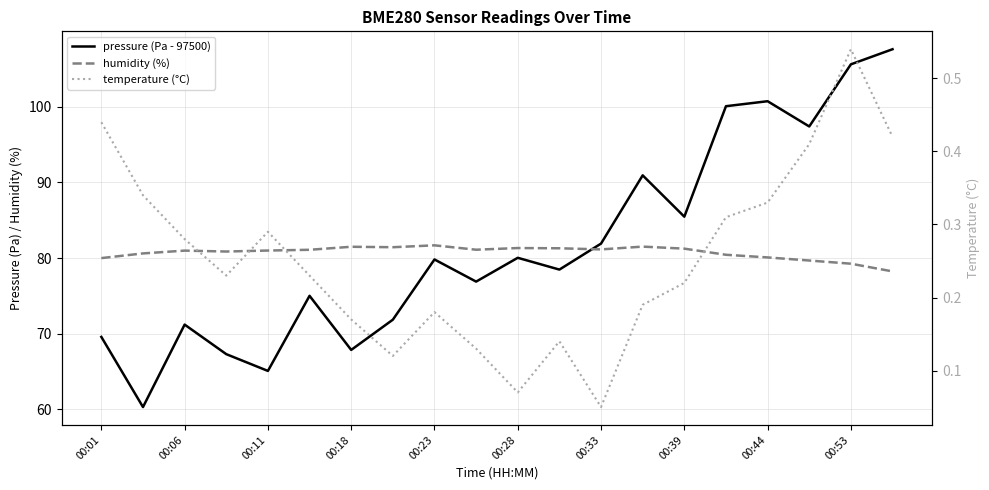

How many values in the humidity (%) series are below 81?

10